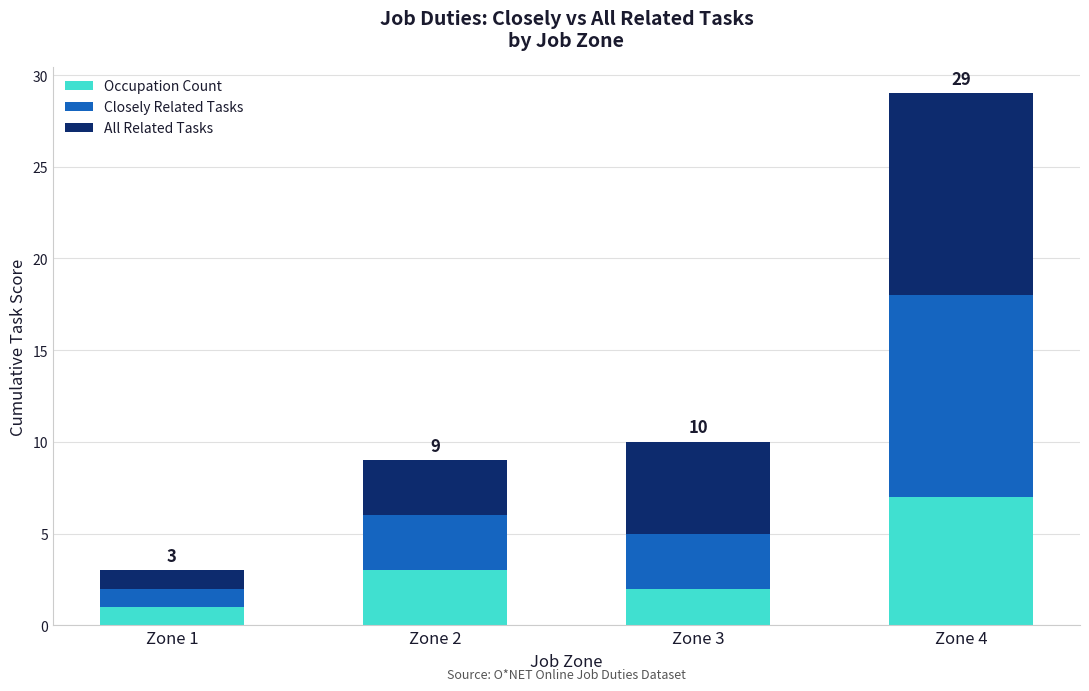

Are the bars grouped side by side (vs. stacked)?

No